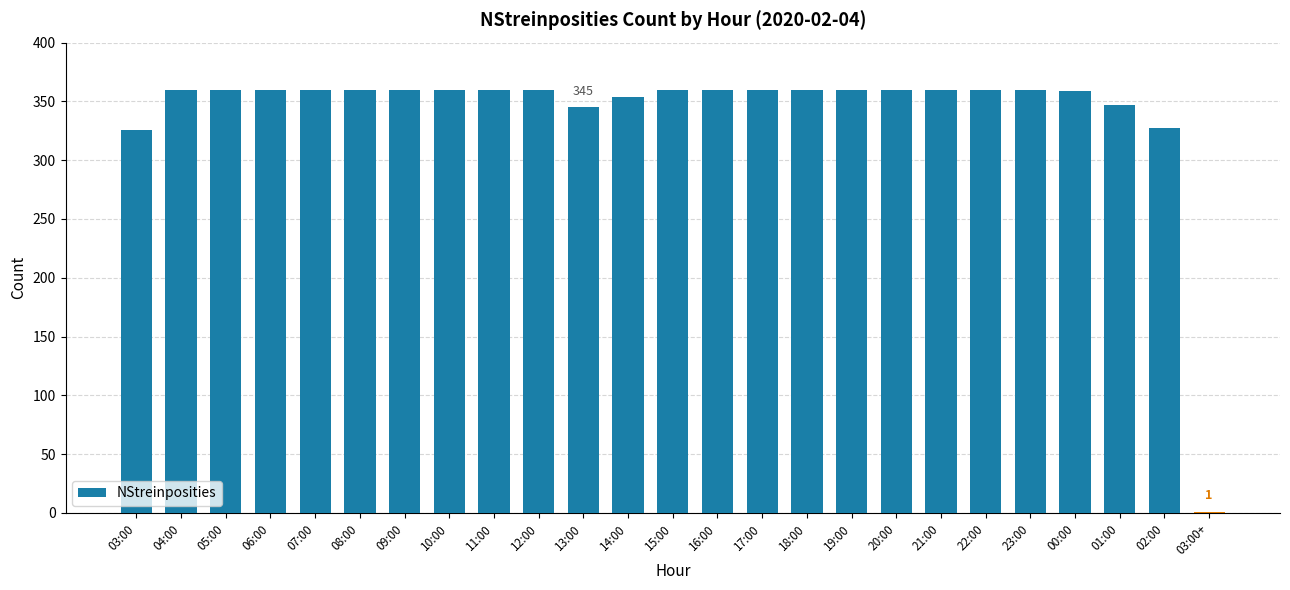

What is the maximum value shown in the chart?

360